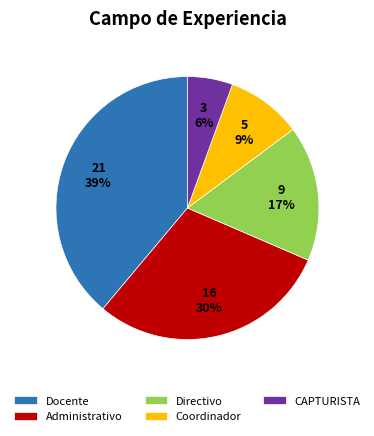

Combined, do CAPTURISTA and Docente account for over 50%?

No